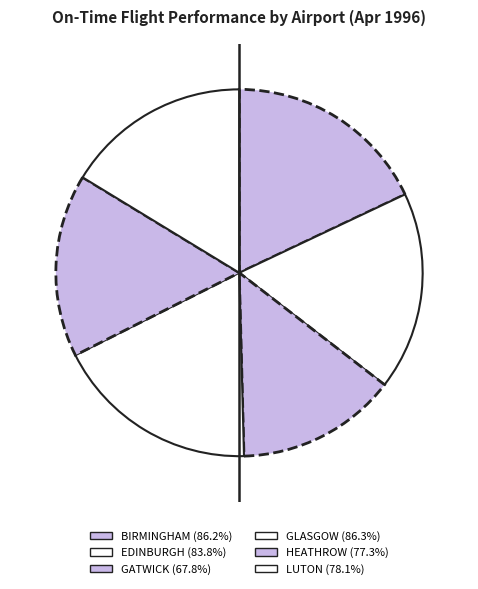

True or false: BIRMINGHAM accounts for 12% of the total.

False